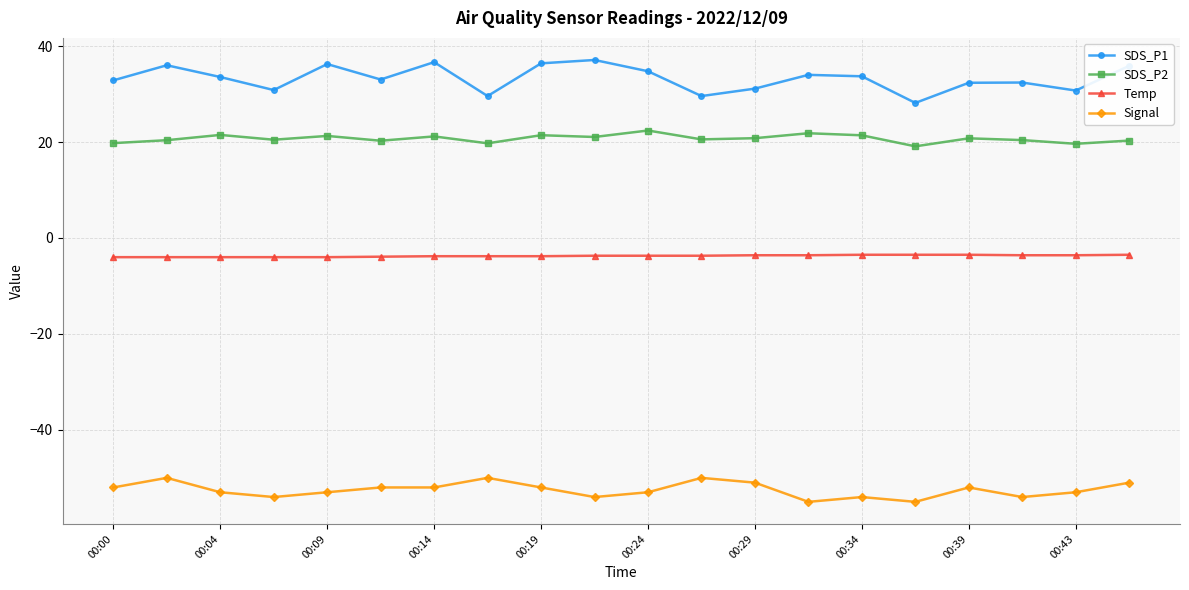

What is the value of the Signal point at the 18th from the left?

-54.0